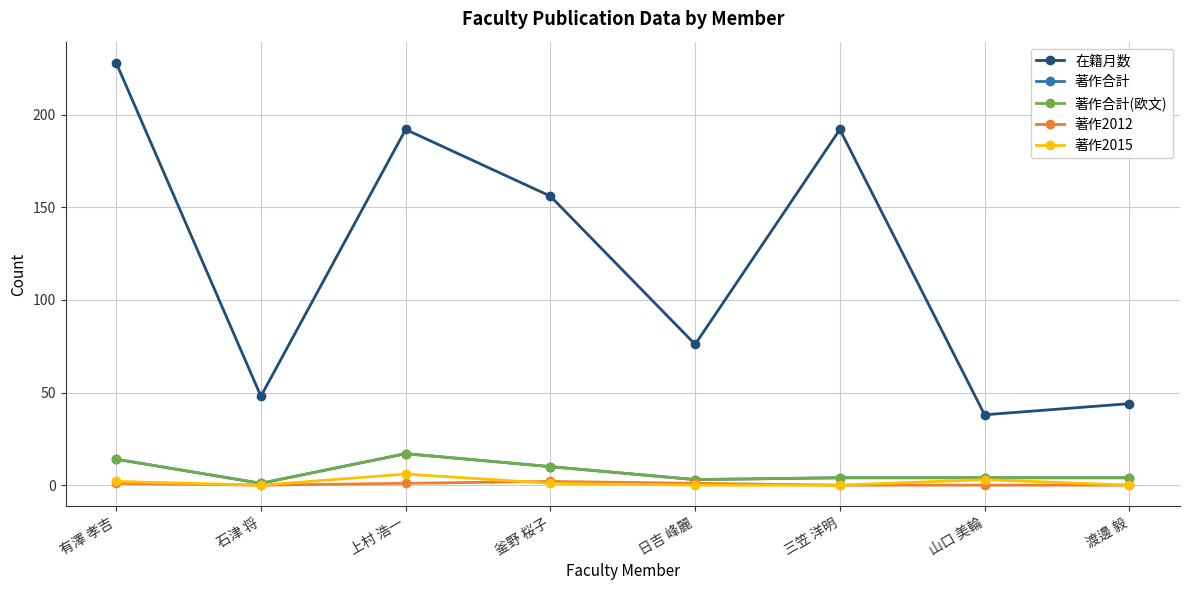

Reading left to right, list all the values displayed in this chart.

在籍月数: 228	48	192	156	76	192	38	44
著作合計: 14	1	17	10	3	4	4	4
著作合計(欧文): 14	1	17	10	3	4	4	4
著作2012: 1	0	1	2	1	0	0	0
著作2015: 2	0	6	1	0	0	3	0